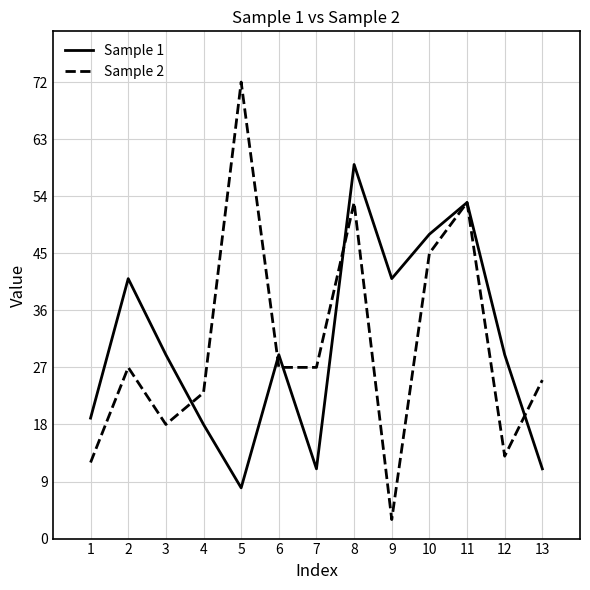

At which category does the chart reach its minimum across all series?

9